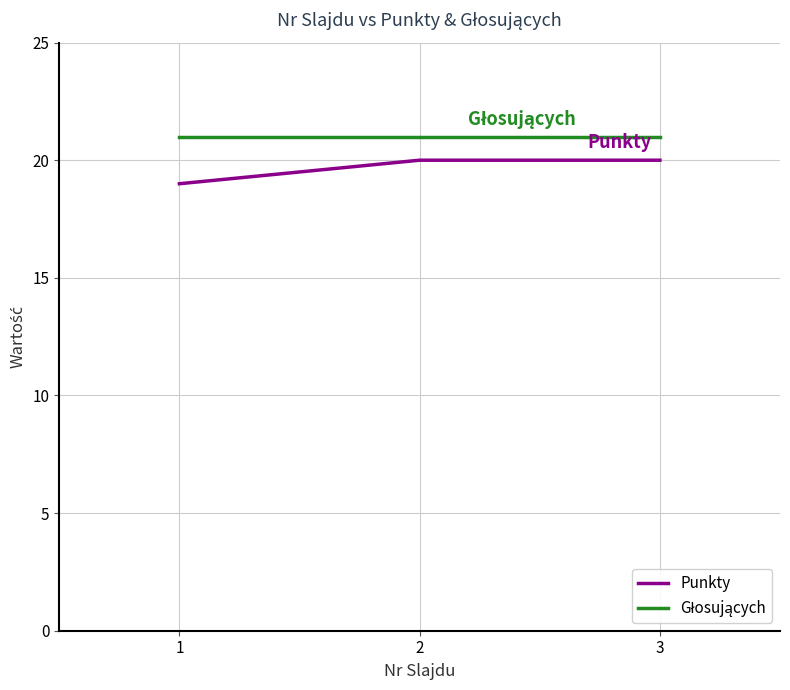

What is the minimum value shown in the chart?

19